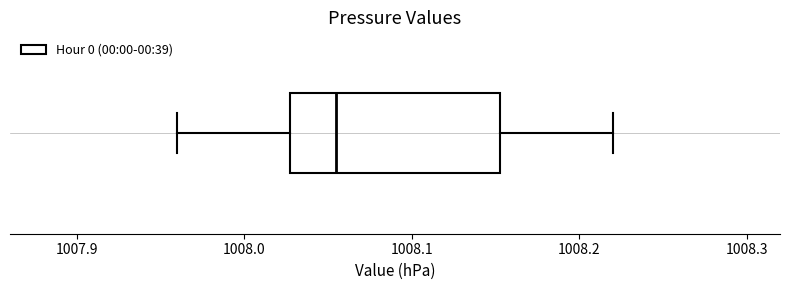

Where does the right whisker of the box end on the x-axis? The values are not printed on the chart, so give them approximately, as read against the axis.

1008.22